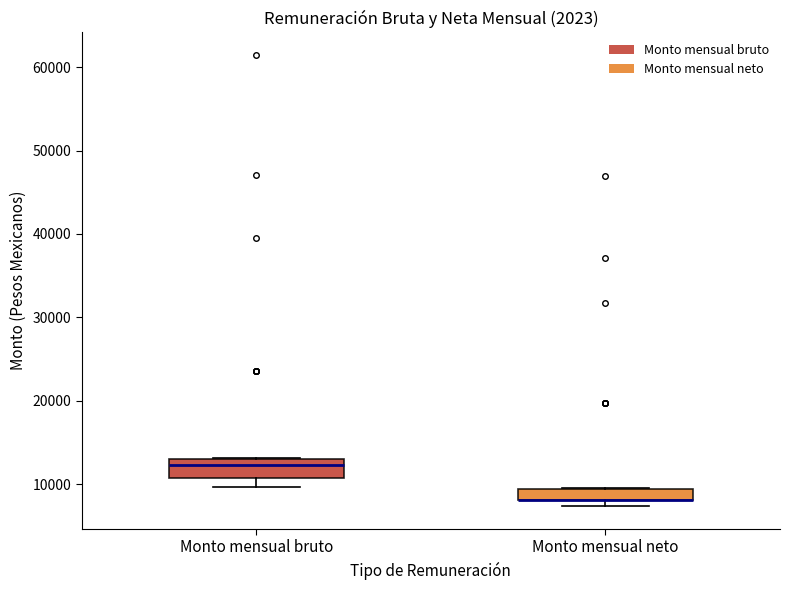

Where is the lower edge of the box for Monto mensual neto on the y-axis? The values are not printed on the chart, so give them approximately, as read against the axis.

8000